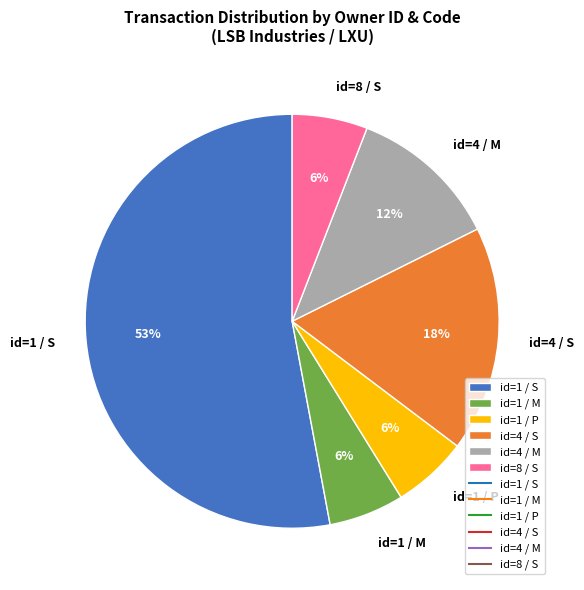

How many segments does this pie chart have?

6